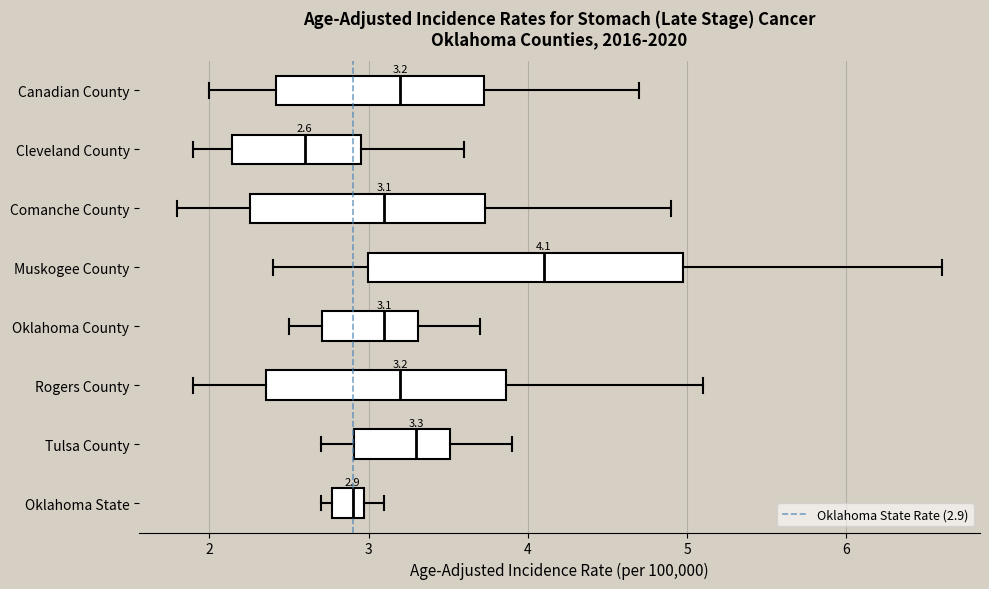

Which box's median line is the furthest to the left?

Cleveland County